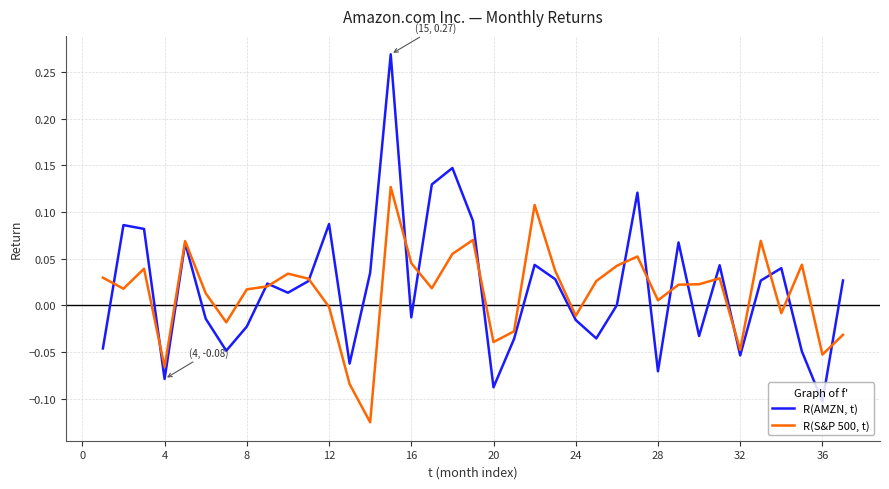

Which series has the widest spread of values?

R(AMZN, t)